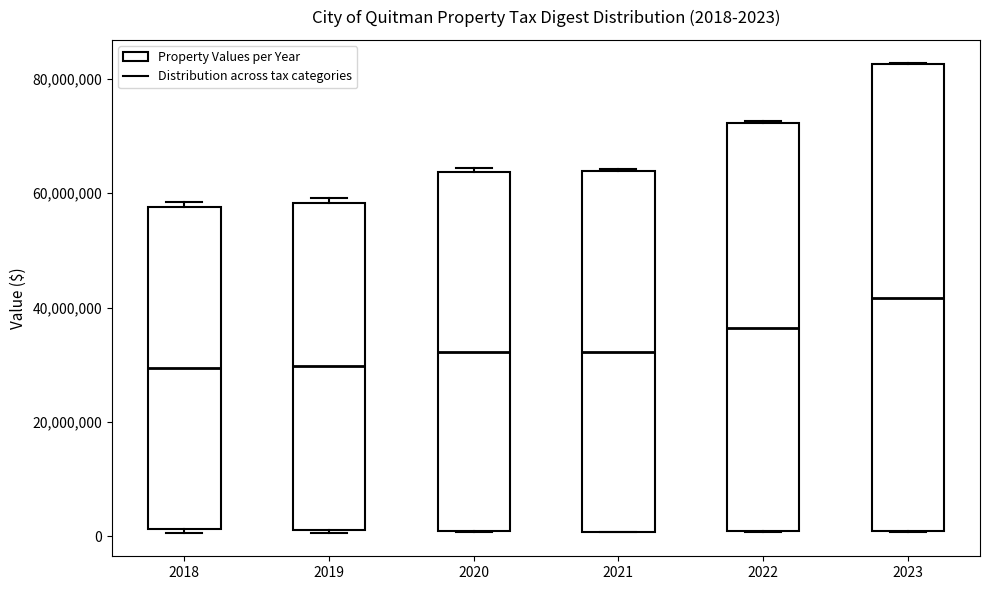

Which box has the highest median line?

2023